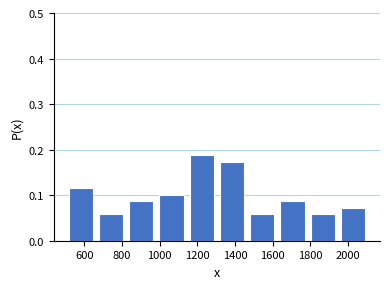

Reading left to right, transcribe this chart: for each bar, give the range it covers on the x-axis and its height. Neither the bar edges nor the heights are printed on the chart, so give them approximately, as read against the axes.

500 to 660: 0.12
660 to 820: 0.06
820 to 980: 0.09
980 to 1140: 0.10
1140 to 1300: 0.19
1300 to 1460: 0.17
1460 to 1620: 0.06
1620 to 1780: 0.09
1780 to 1940: 0.06
1940 to 2100: 0.07